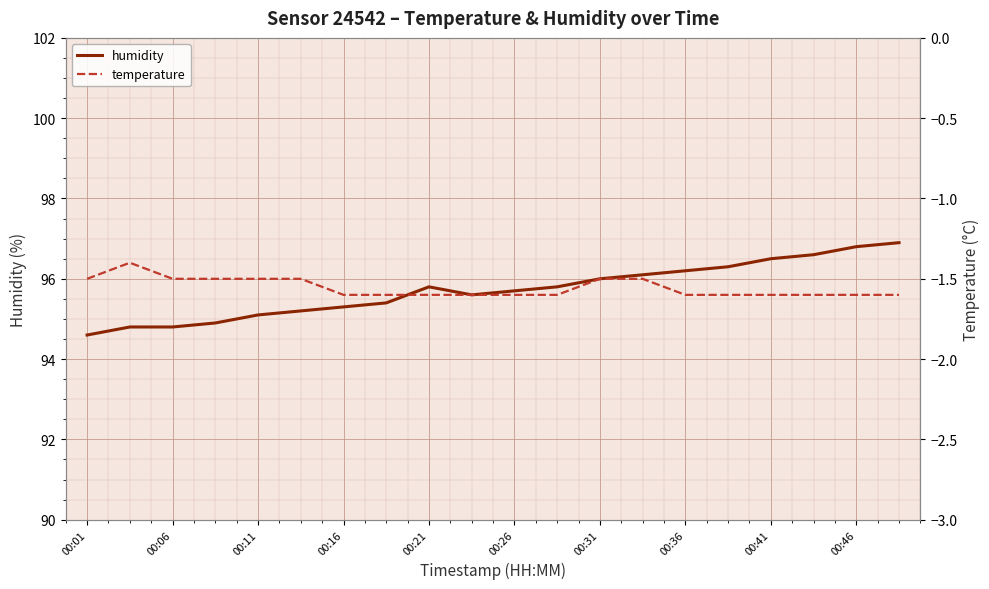

Between 13 and 17, which is larger?

17